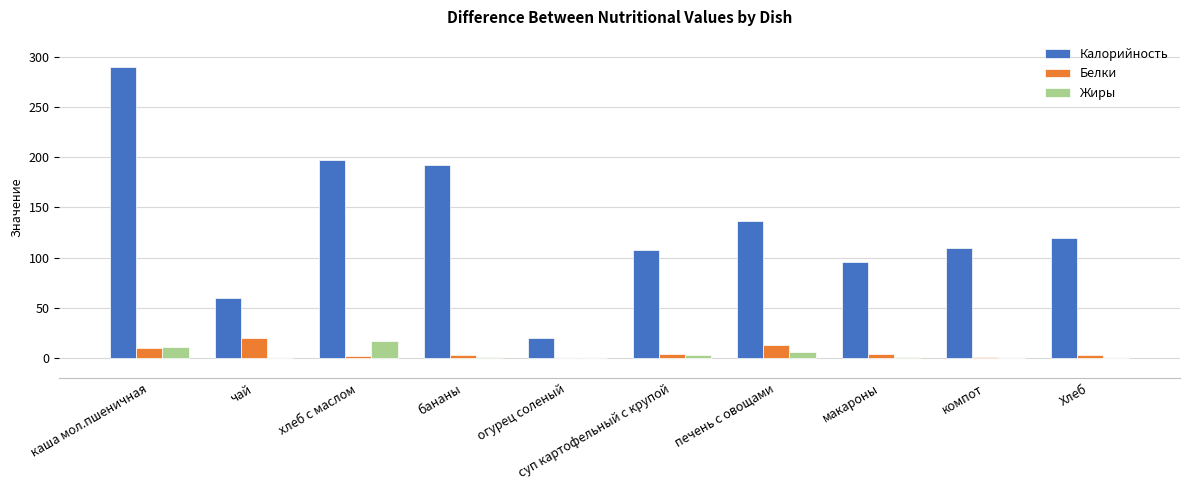

Which category has the highest value in the Жиры series?

хлеб с маслом